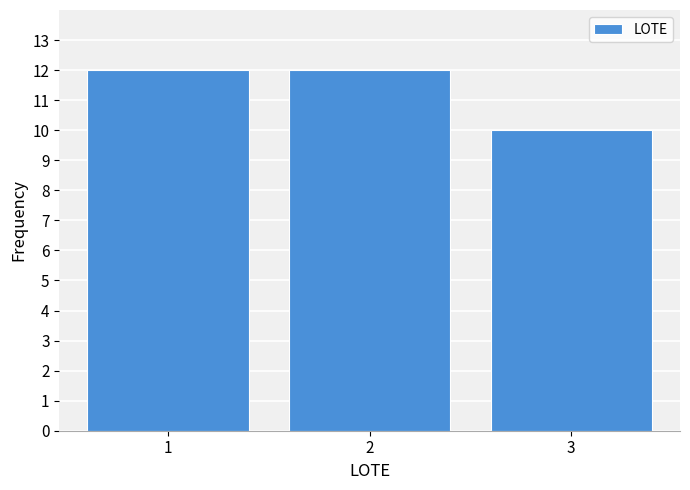

Reading left to right, transcribe this chart: for each bar, give the range it covers on the x-axis and its height. The values are not printed on the chart, so give them approximately, as read against the axis.

0.5 to 1.5: 12
1.5 to 2.5: 12
2.5 to 3.5: 10